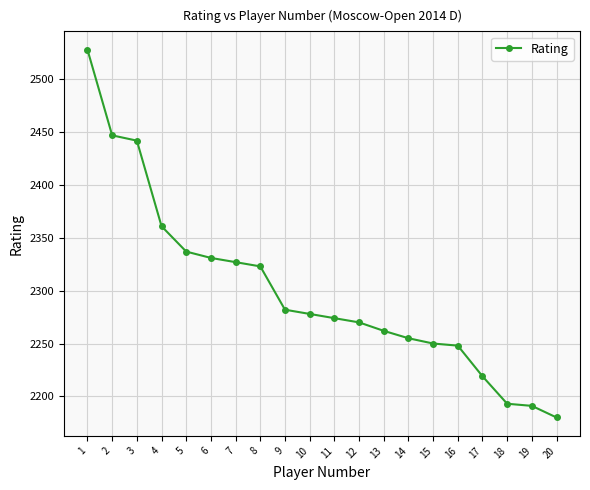

How many values are below 2278?

10